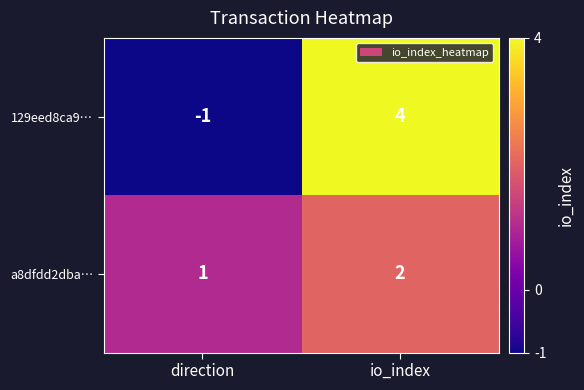

Is the value of a8dfdd2dba… at direction greater than the value of 129eed8ca9… at direction?

Yes